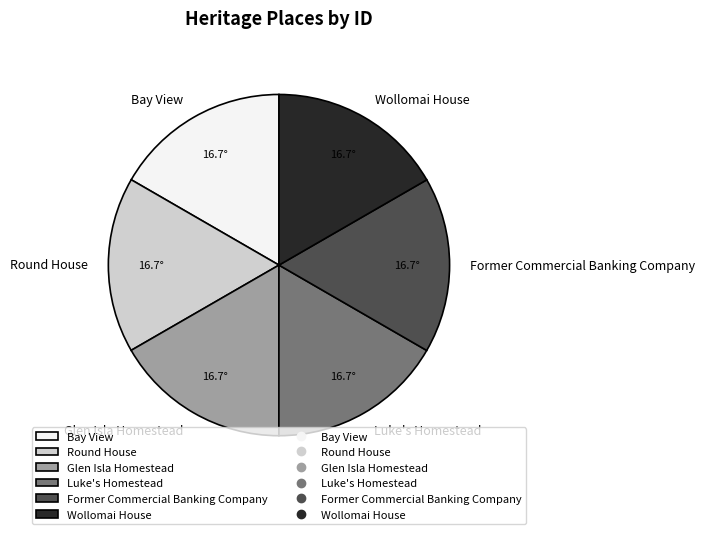

Is the sum of Round House and Bay View greater than half?

No